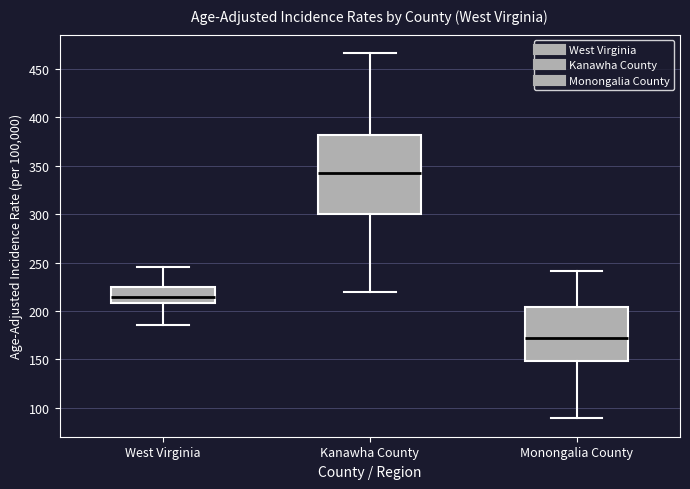

Comparing the boxes themselves (not the whiskers), which one is the tallest?

Kanawha County